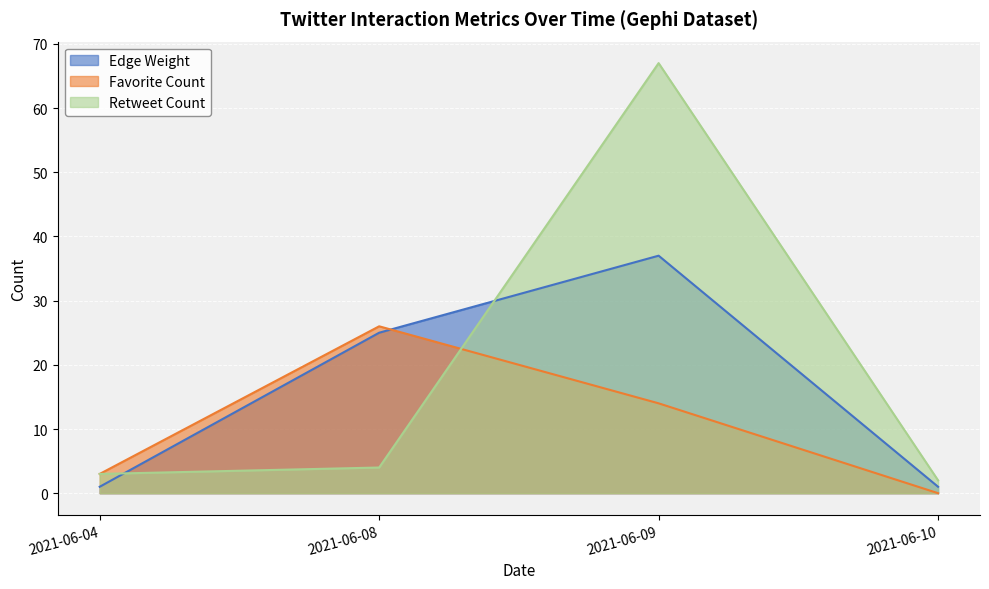

At which category is the sum across all series the highest?

2021-06-09